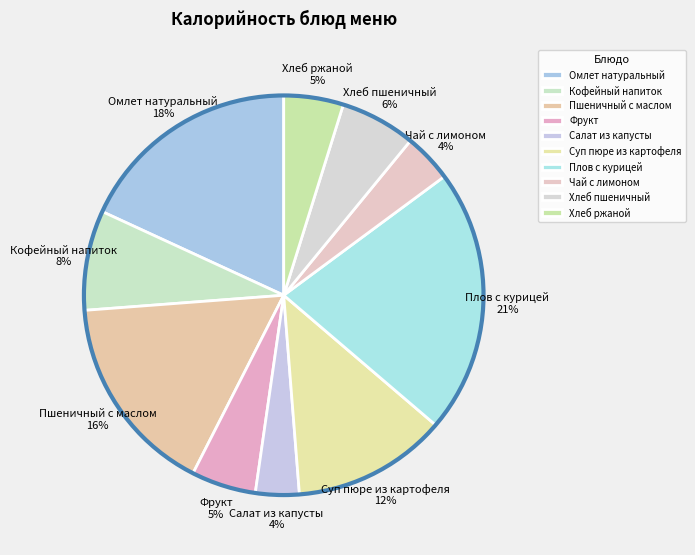

To the nearest percent, what is the difference between the Кофейный напиток and Суп пюре из картофеля slice percentages?

4%